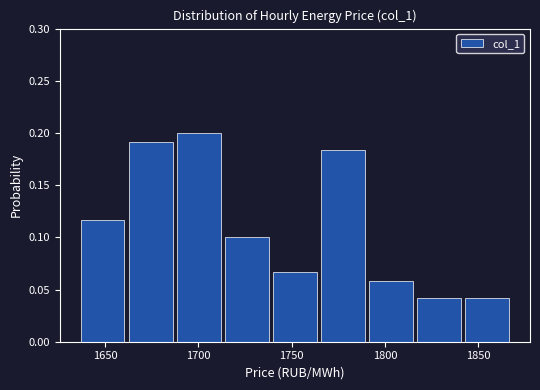

Reading left to right, transcribe this chart: for each bar, give the range it covers on the x-axis and its height. Neither the bar edges nor the heights are printed on the chart, so give them approximately, as read against the axes.

1635 to 1660: 0.115
1660 to 1685: 0.190
1685 to 1715: 0.200
1715 to 1740: 0.100
1740 to 1765: 0.065
1765 to 1790: 0.185
1790 to 1815: 0.060
1815 to 1840: 0.040
1840 to 1870: 0.040